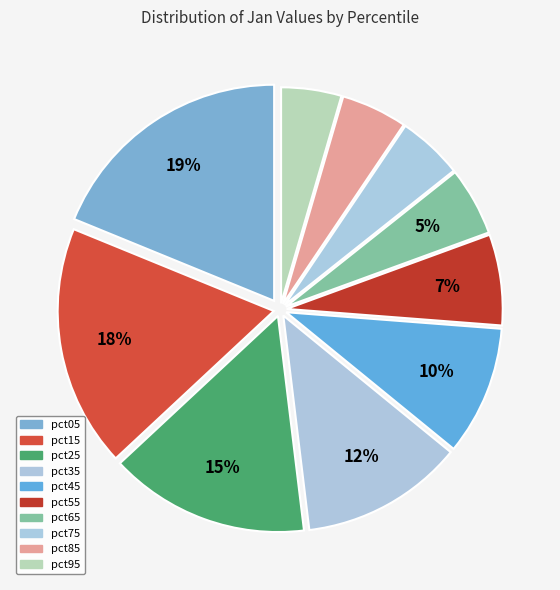

Which slice is the largest?

pct05